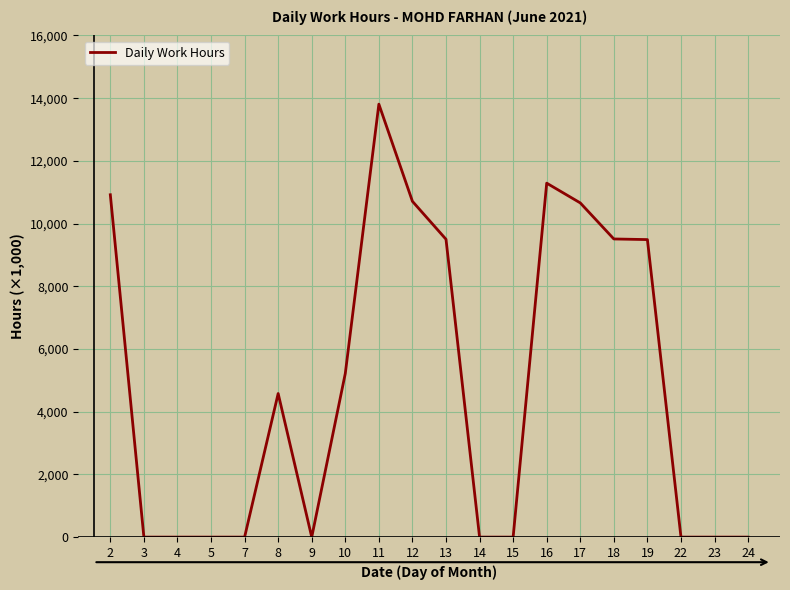

Does the chart have visible grid lines?

Yes